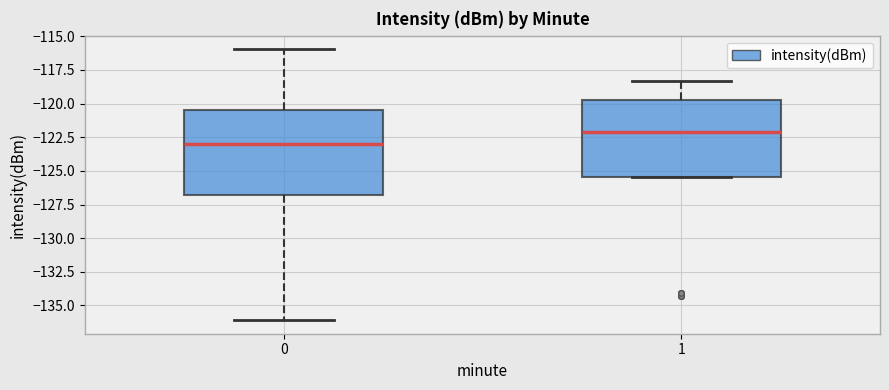

Which box is the tallest, from its lower edge to its upper edge?

0